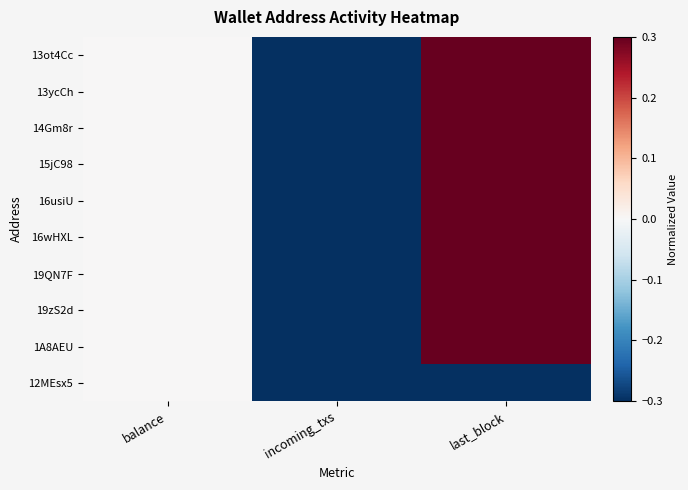

Rank the series by their maximum value, from highest to lowest.

13ot4Cc, 13ycCh, 14Gm8r, 15jC98, 16usiU, 16wHXL, 19QN7F, 19zS2d, 1A8AEU, 12MEsx5